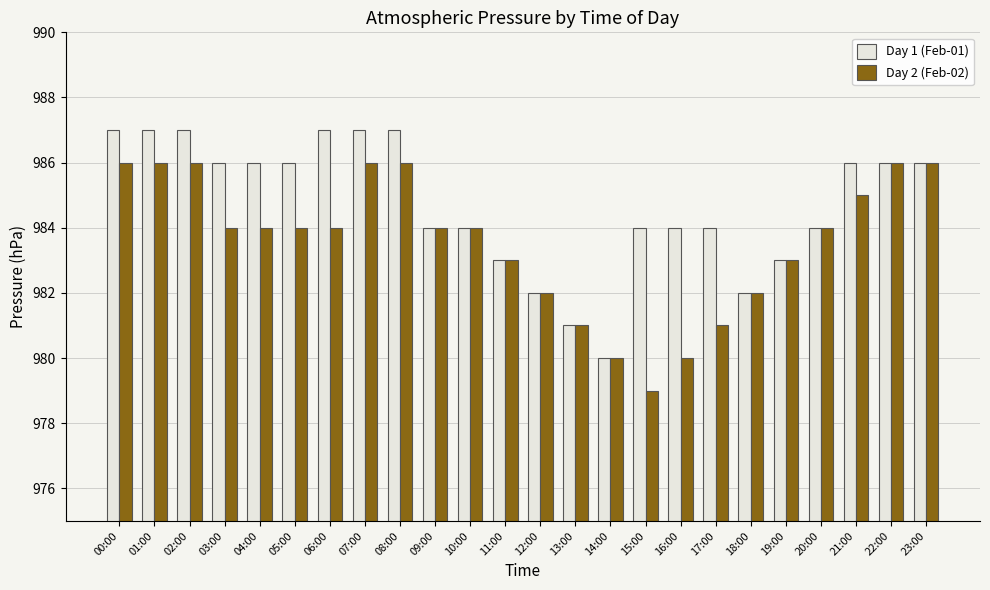

What is the total value across all series at 10:00?

1968